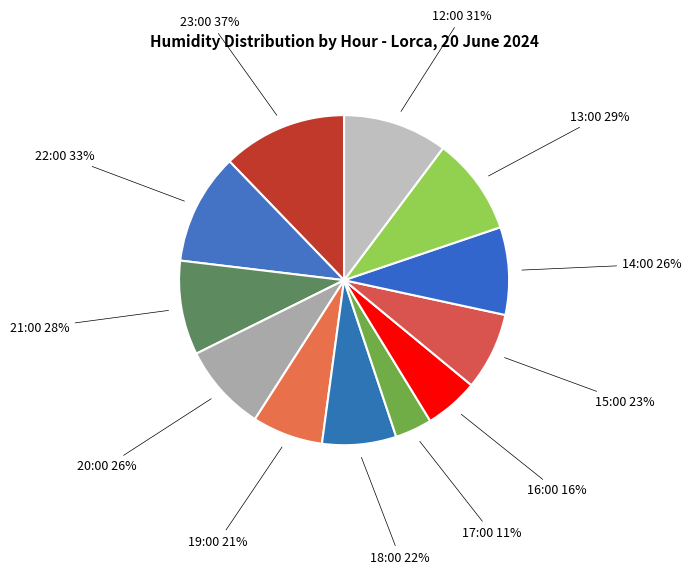

What percentage is the 19:00 slice, to the nearest percent?

7%